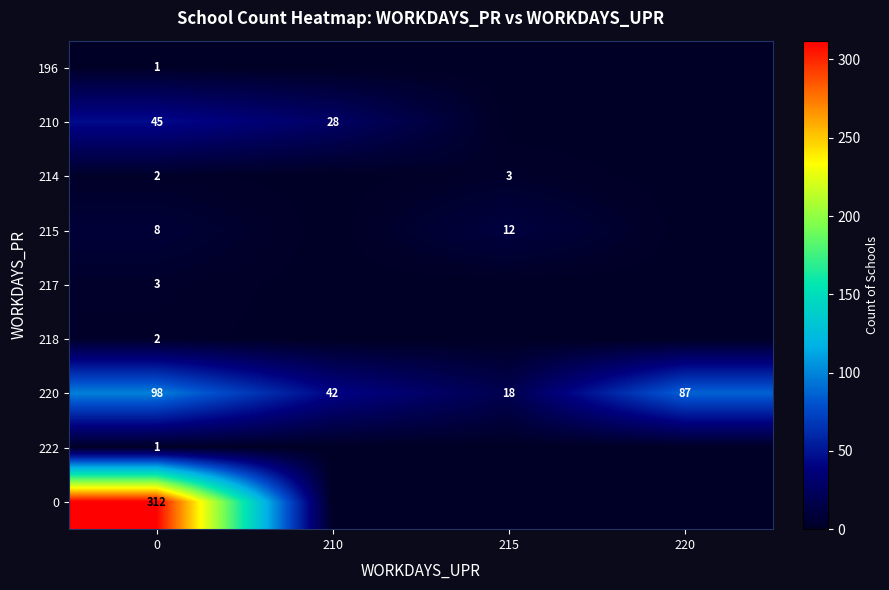

What is the maximum value for 220?

98